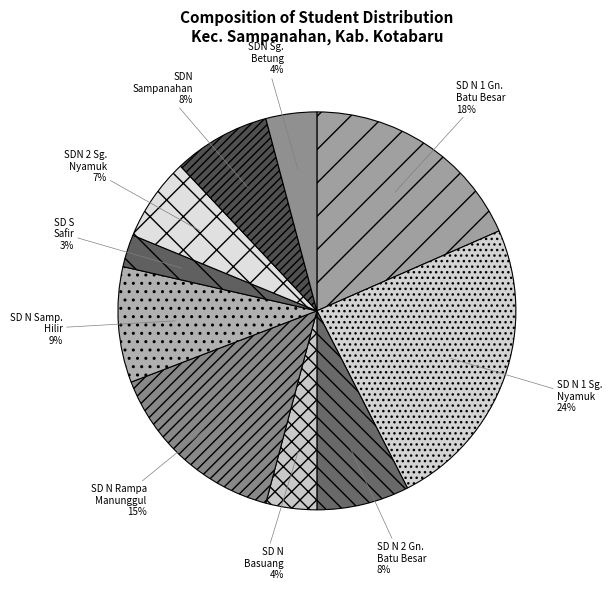

Which slice is the smallest?

SD S Safir